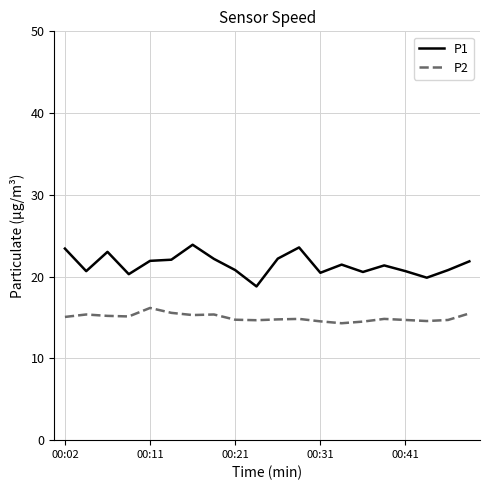

List the series in order of their overall mean, lowest first.

P2, P1